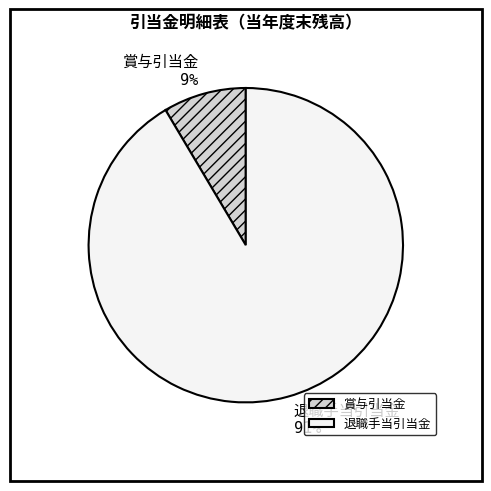

To the nearest percent, what is the average slice percentage?

50%